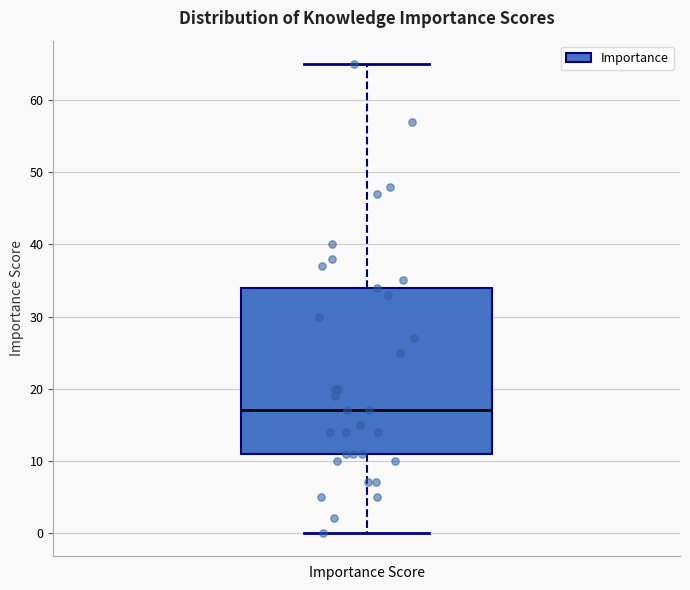

Where does the median line of the box for Importance Score sit on the y-axis? The values are not printed on the chart, so give them approximately, as read against the axis.

17